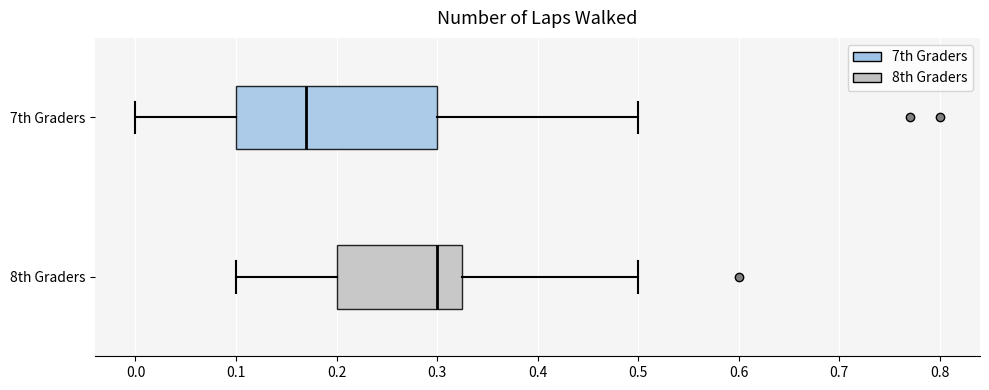

Which box's median line is the furthest to the left?

7th Graders